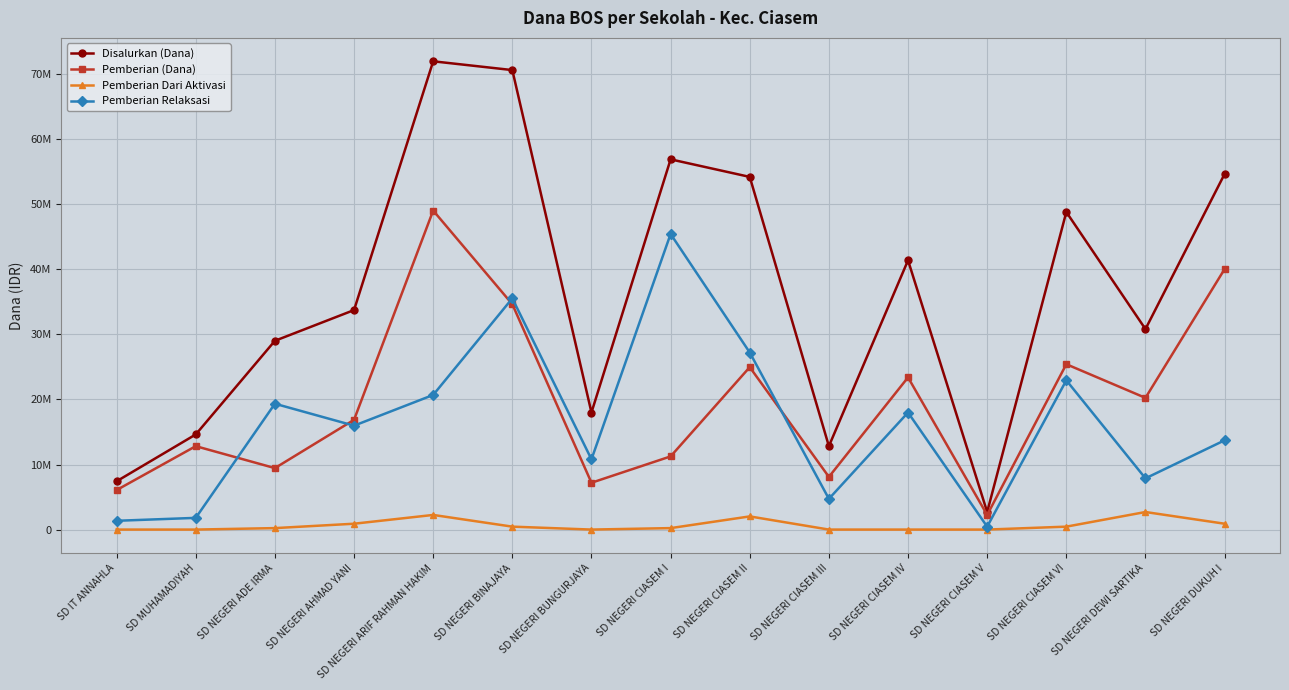

Reading left to right, transcribe all the data shown in this chart.

Disalurkan (Dana): SD IT ANNAHLA=7425000	SD MUHAMADIYAH=14625000	SD NEGERI ADE IRMA=29025000	SD NEGERI AHMAD YANI=33750000	SD NEGERI ARIF RAHMAN HAKIM=72000000	SD NEGERI BINAJAYA=70650000	SD NEGERI BUNGURJAYA=18000000	SD NEGERI CIASEM I=56925000	SD NEGERI CIASEM II=54225000	SD NEGERI CIASEM III=12825000	SD NEGERI CIASEM IV=41400000	SD NEGERI CIASEM V=2700000	SD NEGERI CIASEM VI=48825000	SD NEGERI DEWI SARTIKA=30825000	SD NEGERI DUKUH I=54675000
Pemberian (Dana): SD IT ANNAHLA=6075000	SD MUHAMADIYAH=12825000	SD NEGERI ADE IRMA=9450000	SD NEGERI AHMAD YANI=16875000	SD NEGERI ARIF RAHMAN HAKIM=49050000	SD NEGERI BINAJAYA=34650000	SD NEGERI BUNGURJAYA=7200000	SD NEGERI CIASEM I=11250000	SD NEGERI CIASEM II=24975000	SD NEGERI CIASEM III=8100000	SD NEGERI CIASEM IV=23400000	SD NEGERI CIASEM V=2250000	SD NEGERI CIASEM VI=25425000	SD NEGERI DEWI SARTIKA=20250000	SD NEGERI DUKUH I=40050000
Pemberian Dari Aktivasi: SD IT ANNAHLA=0	SD MUHAMADIYAH=0	SD NEGERI ADE IRMA=225000	SD NEGERI AHMAD YANI=900000	SD NEGERI ARIF RAHMAN HAKIM=2250000	SD NEGERI BINAJAYA=450000	SD NEGERI BUNGURJAYA=0	SD NEGERI CIASEM I=225000	SD NEGERI CIASEM II=2025000	SD NEGERI CIASEM III=0	SD NEGERI CIASEM IV=0	SD NEGERI CIASEM V=0	SD NEGERI CIASEM VI=450000	SD NEGERI DEWI SARTIKA=2700000	SD NEGERI DUKUH I=900000
Pemberian Relaksasi: SD IT ANNAHLA=1350000	SD MUHAMADIYAH=1800000	SD NEGERI ADE IRMA=19350000	SD NEGERI AHMAD YANI=15975000	SD NEGERI ARIF RAHMAN HAKIM=20700000	SD NEGERI BINAJAYA=35550000	SD NEGERI BUNGURJAYA=10800000	SD NEGERI CIASEM I=45450000	SD NEGERI CIASEM II=27225000	SD NEGERI CIASEM III=4725000	SD NEGERI CIASEM IV=18000000	SD NEGERI CIASEM V=450000	SD NEGERI CIASEM VI=22950000	SD NEGERI DEWI SARTIKA=7875000	SD NEGERI DUKUH I=13725000